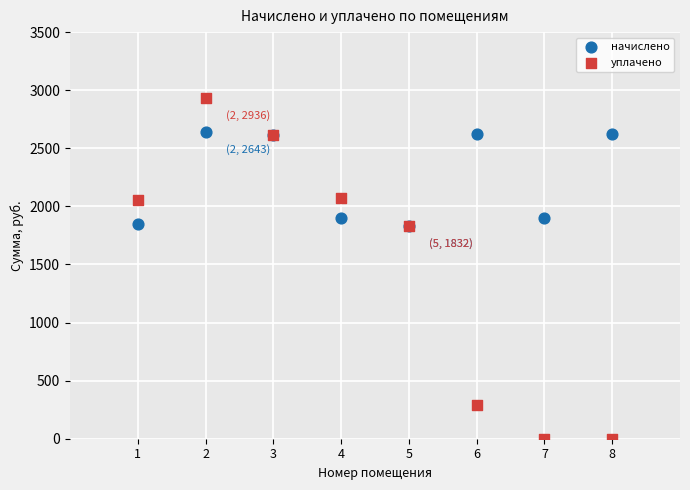

What are all the series names shown in the legend?

начислено, уплачено